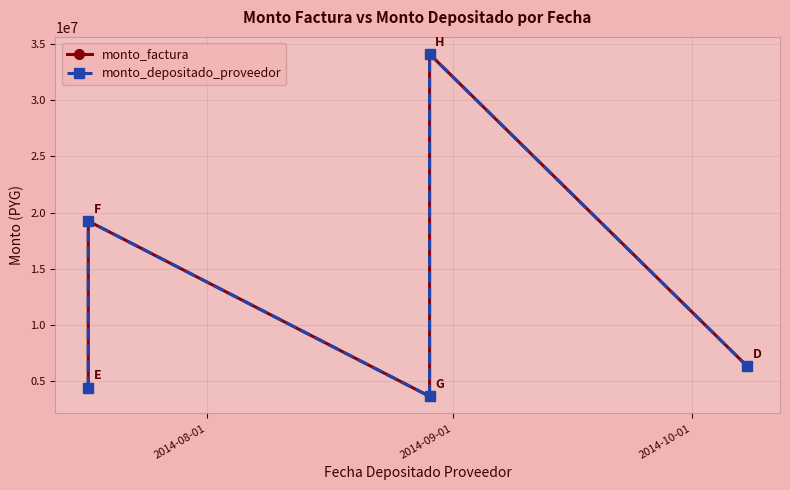

True or false: monto_depositado_proveedor and monto_factura cross at least once.

False